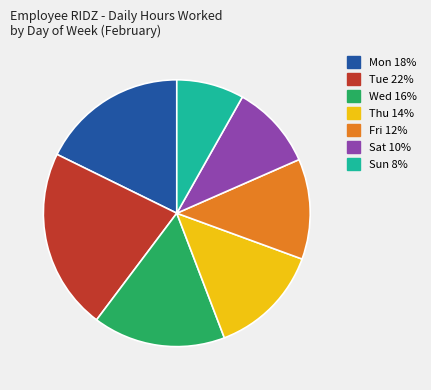

How many slices are in this pie chart?

7